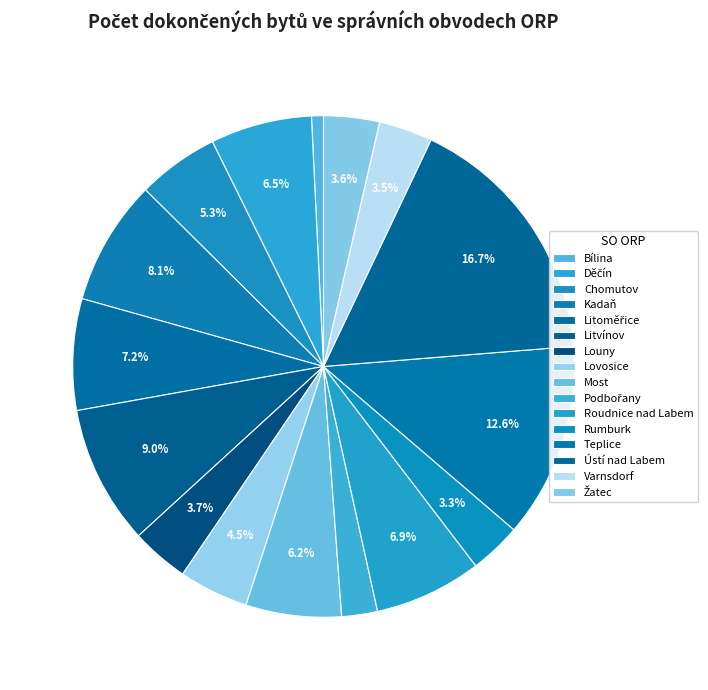

Count the number of slices in the pie.

16